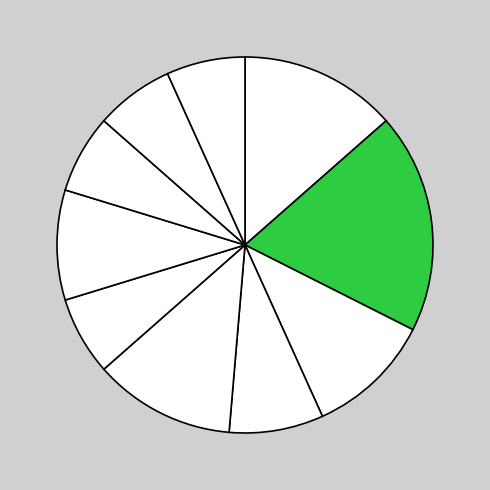

Count the number of slices in the pie.

10